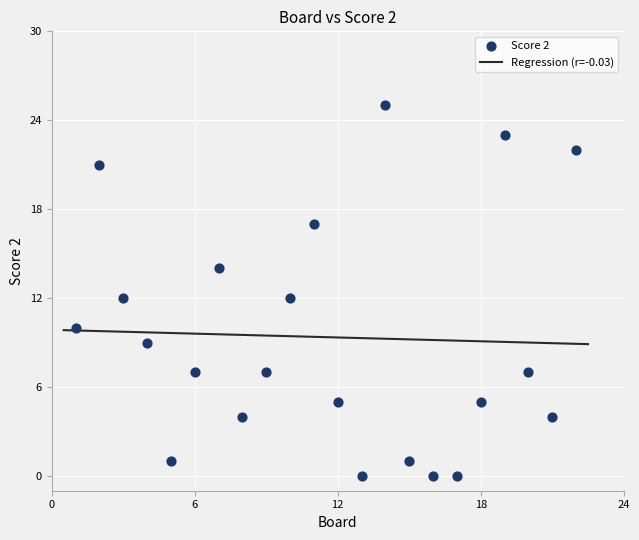

What is the range of X values (max minus min)?

21